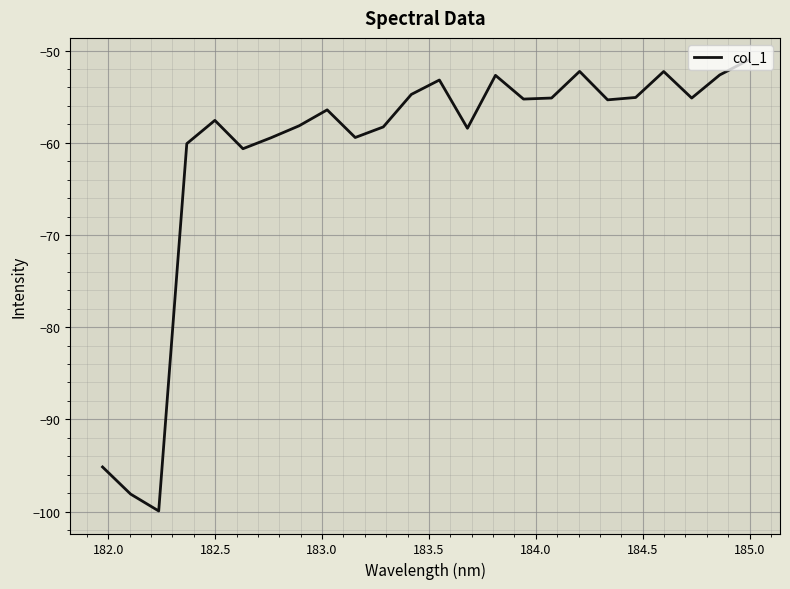

What is the greatest value displayed?

-51.1